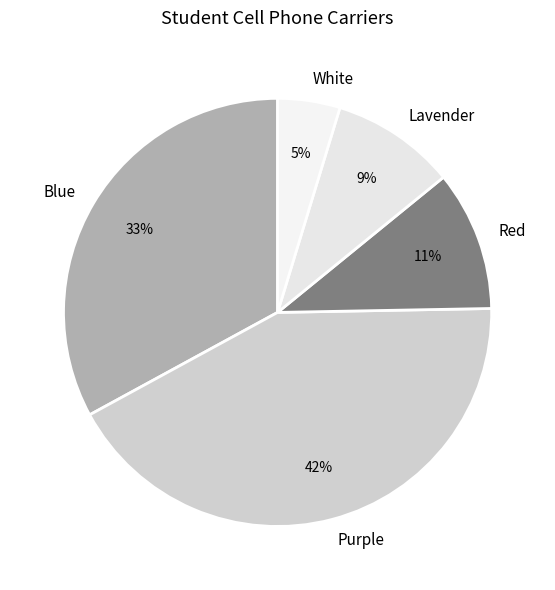

What is the ratio of the value at Lavender to the value at Blue?

0.3